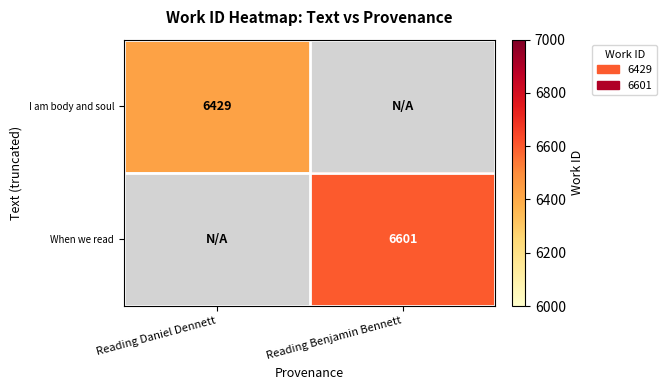

True or false: When we read has a value of 1912 at Reading Benjamin Bennett.

False